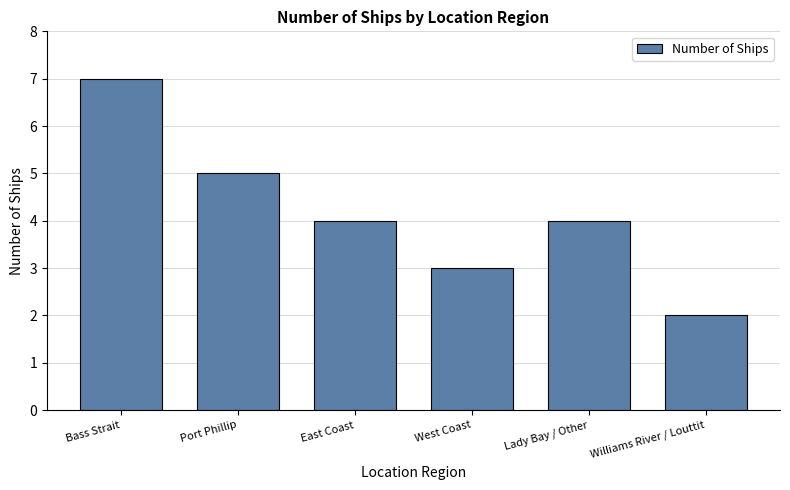

What is the ratio of the value at Lady Bay / Other to the value at West Coast?

1.3